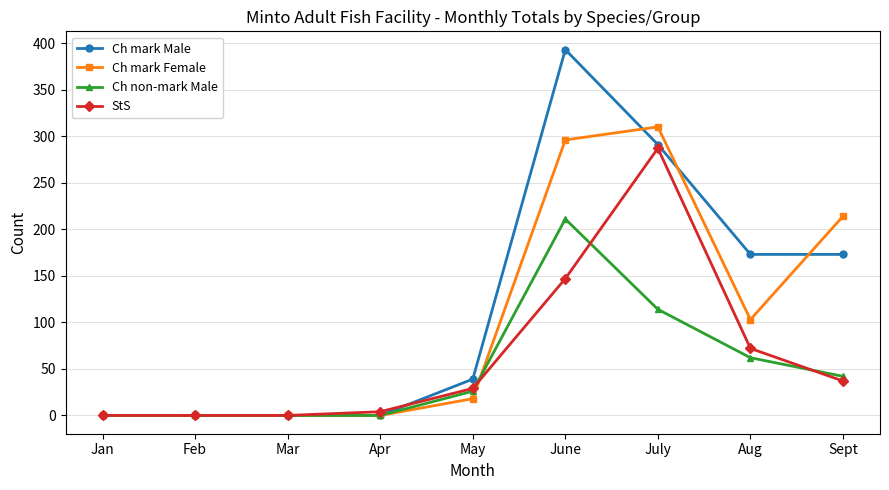

The Ch mark Female series shows 296 at June. True or false?

True